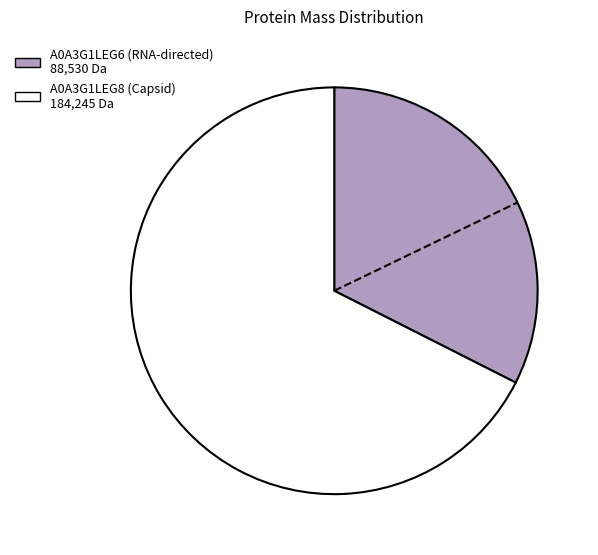

Combined, do A0A3G1LEG8 (Capsid) and A0A3G1LEG6 (RNA-directed) account for over 50%?

Yes